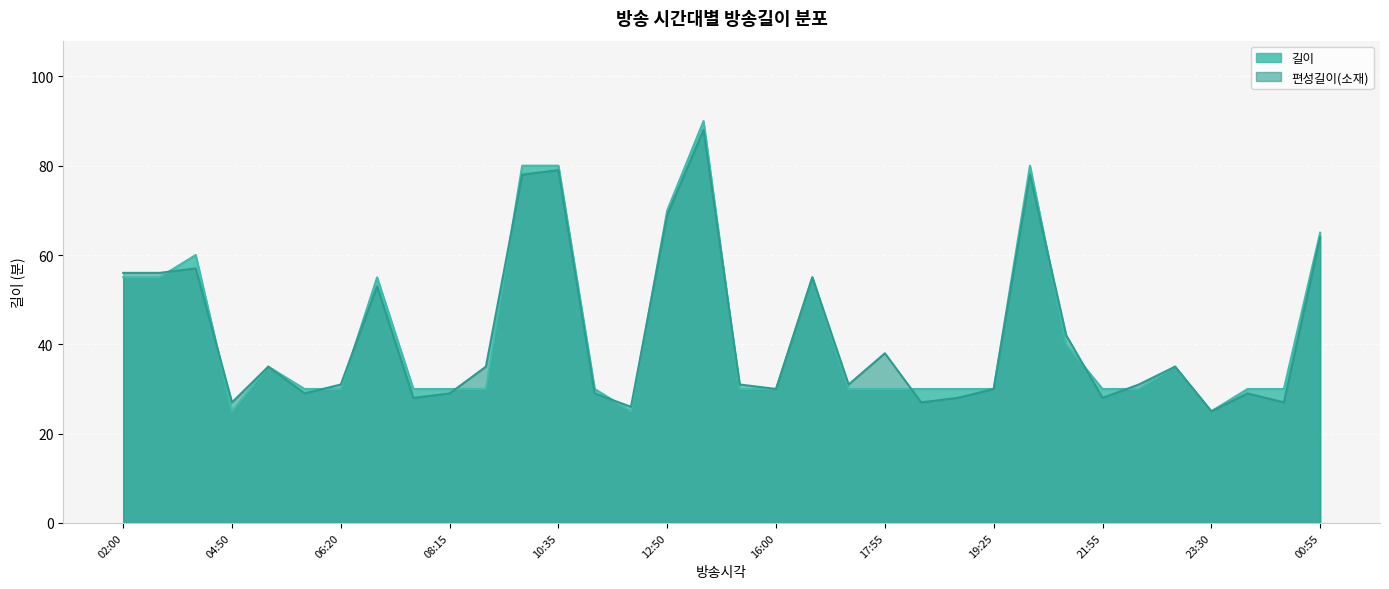

What is the average value of the 편성길이(소재) series?

42